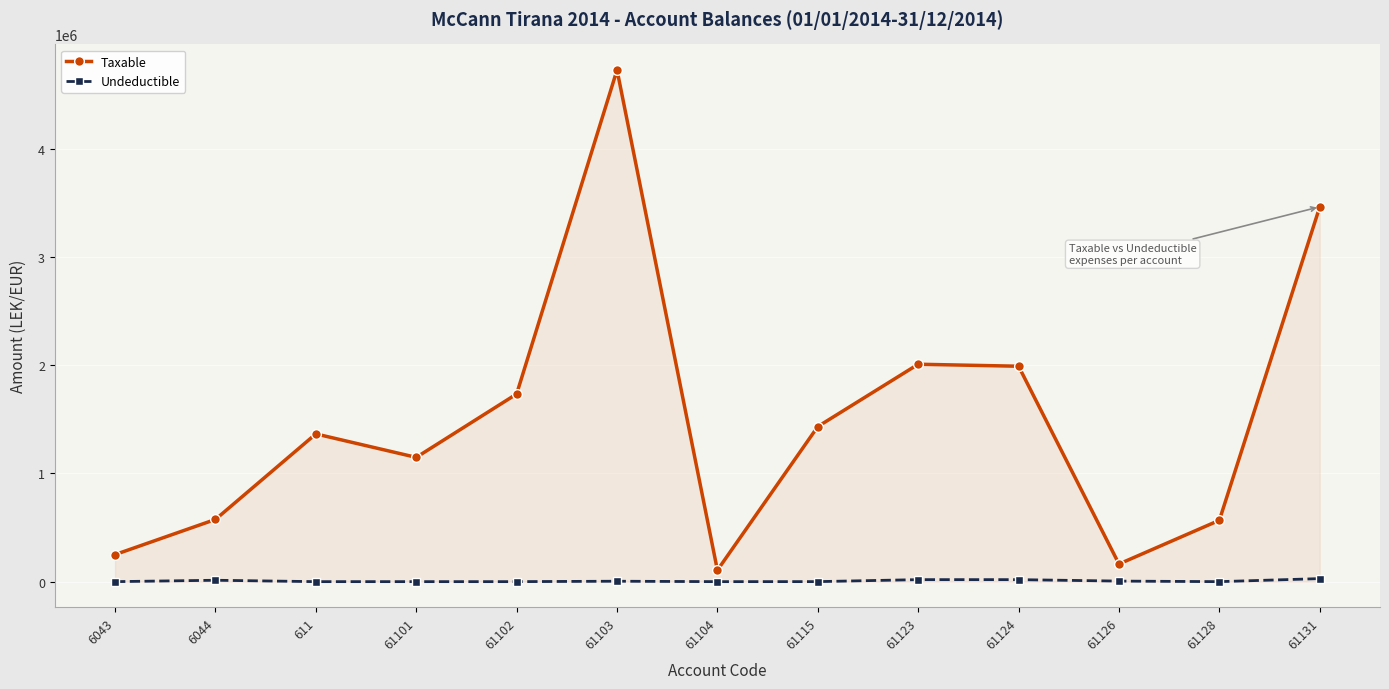

What is the label of the 7th point from the right?

61104